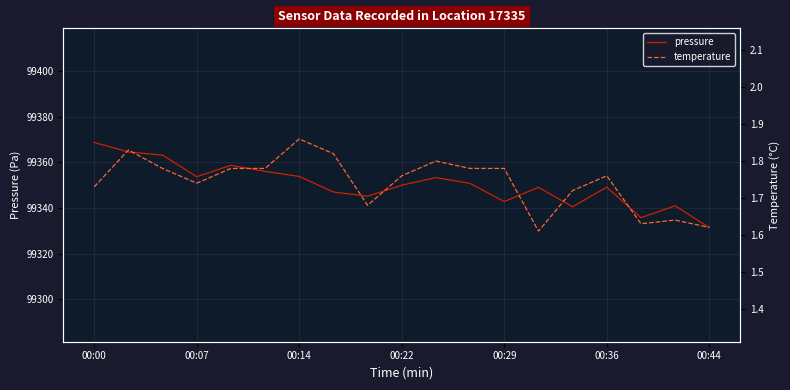

True or false: temperature and pressure cross at least once.

False